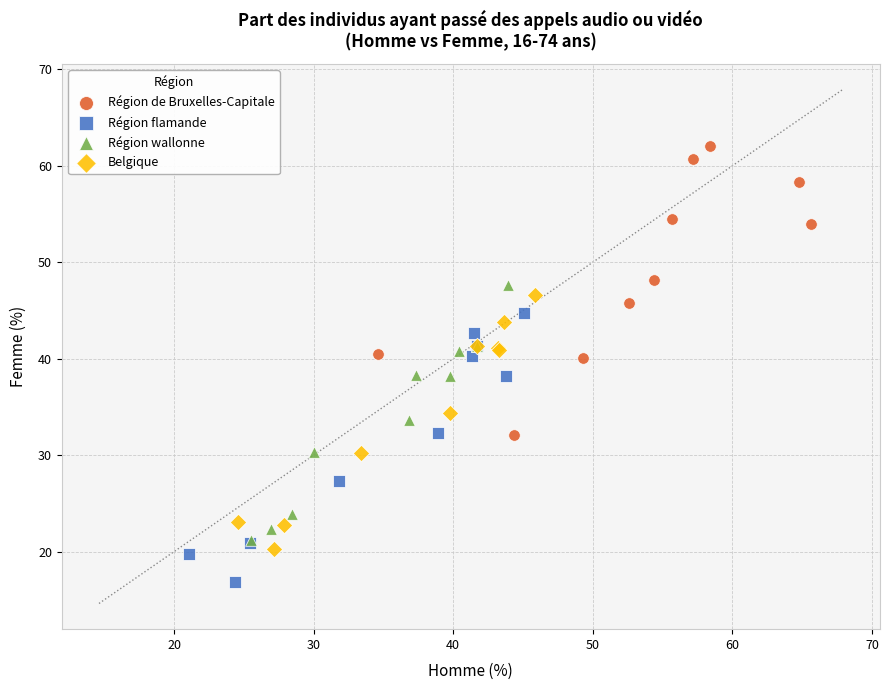

What are all the series names shown in the legend?

Région de Bruxelles-Capitale, Région flamande, Région wallonne, Belgique